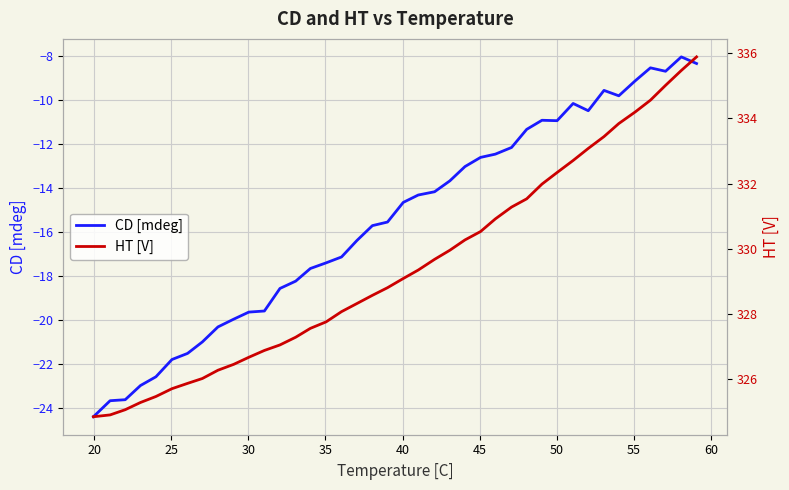

What is the lowest value of the CD [mdeg] series?

-24.4